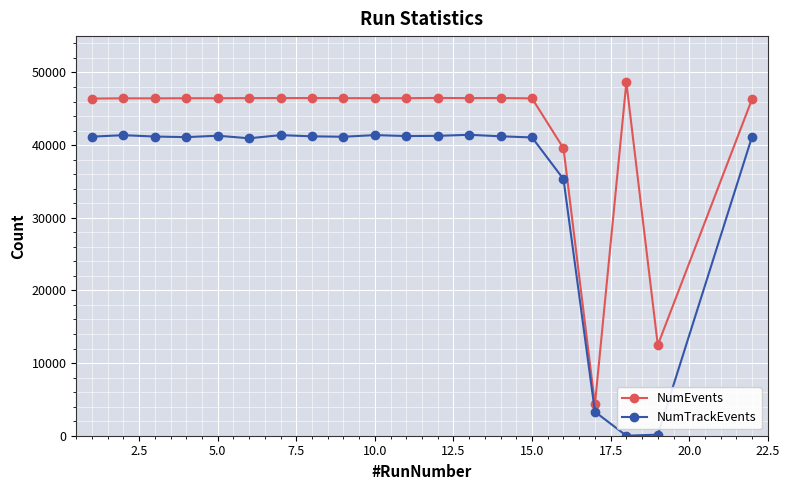

True or false: NumTrackEvents has more than 1 interior local peaks.

True